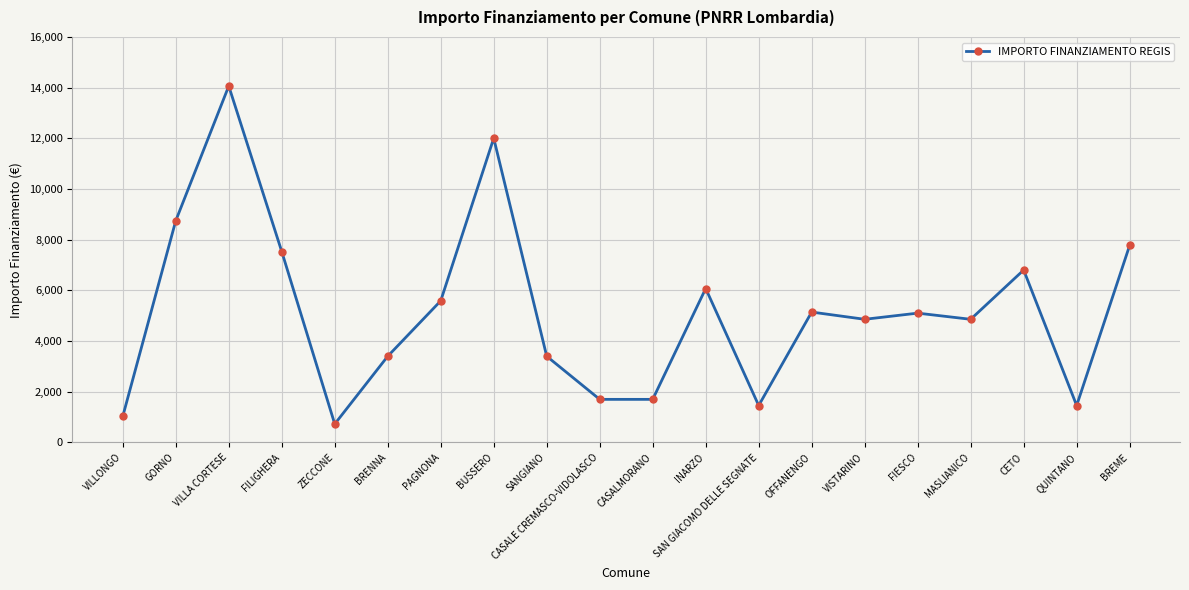

What is the value of the 19th point from the left?

1458